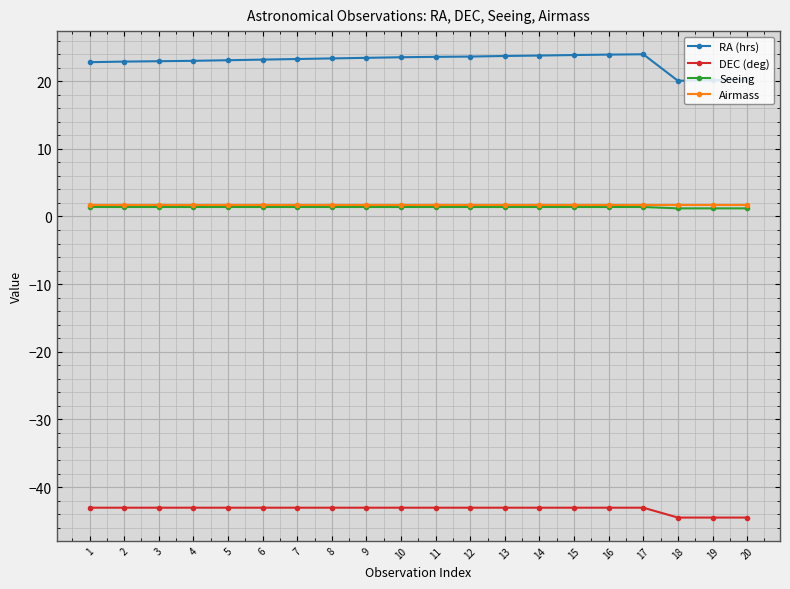

What is the maximum value for Airmass?

1.7